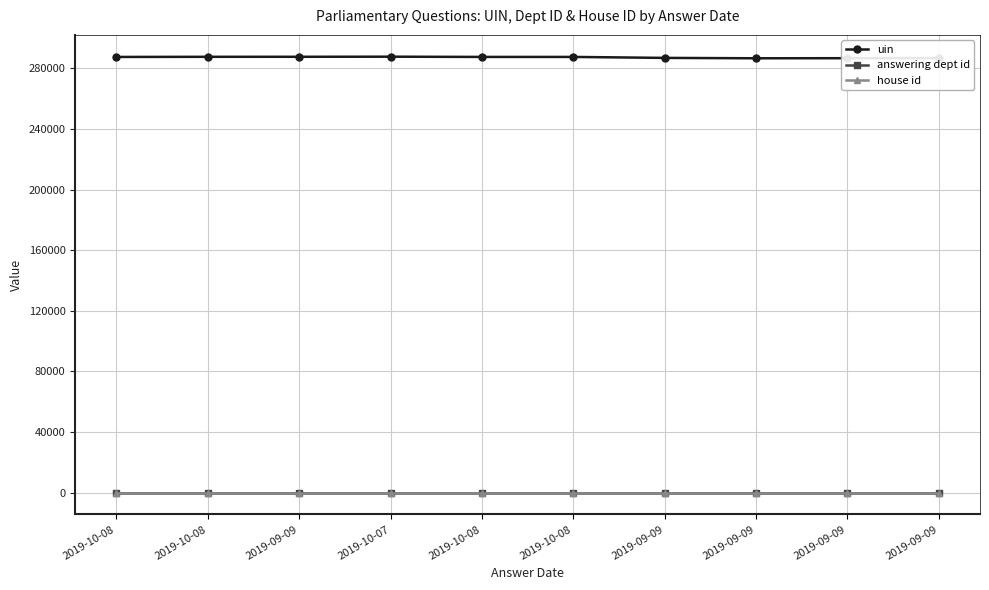

Read the uin value at 2019-10-08, to the nearest 10.

287500